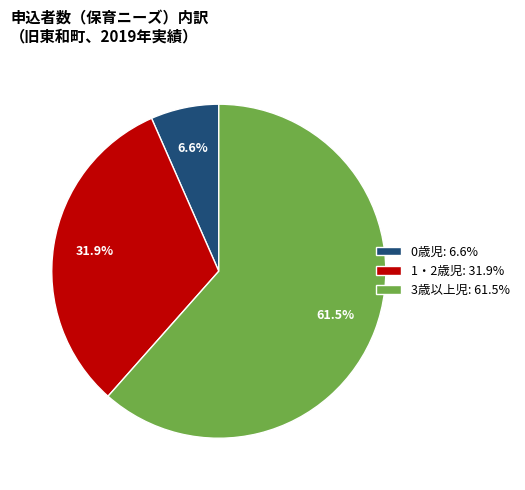

Does 1・2歳児: 31.9% represent more than half of the total?

No